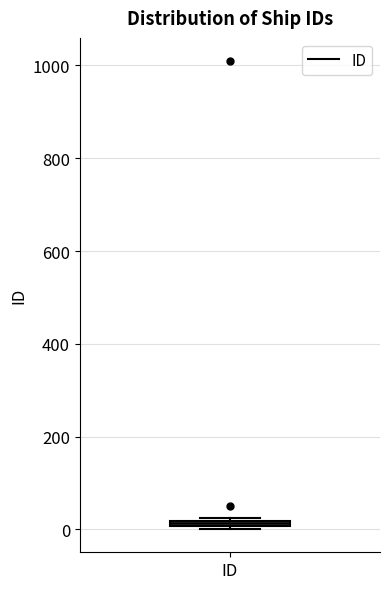

Where is the upper edge of the box for ID on the y-axis? The values are not printed on the chart, so give them approximately, as read against the axis.

20